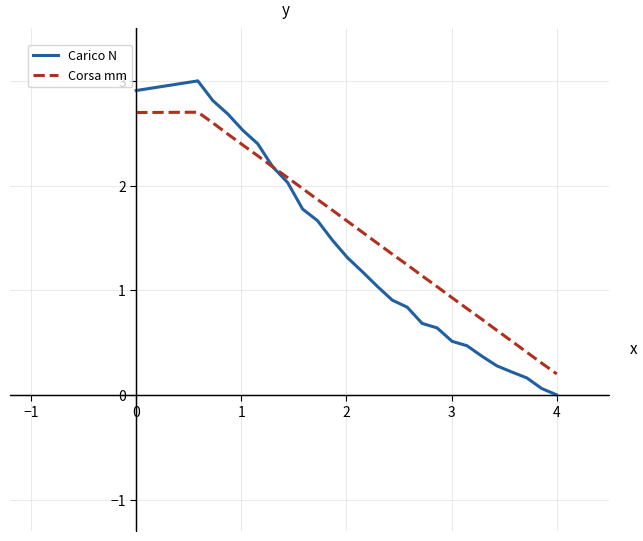

What is the average value of the Corsa mm series?

1.6